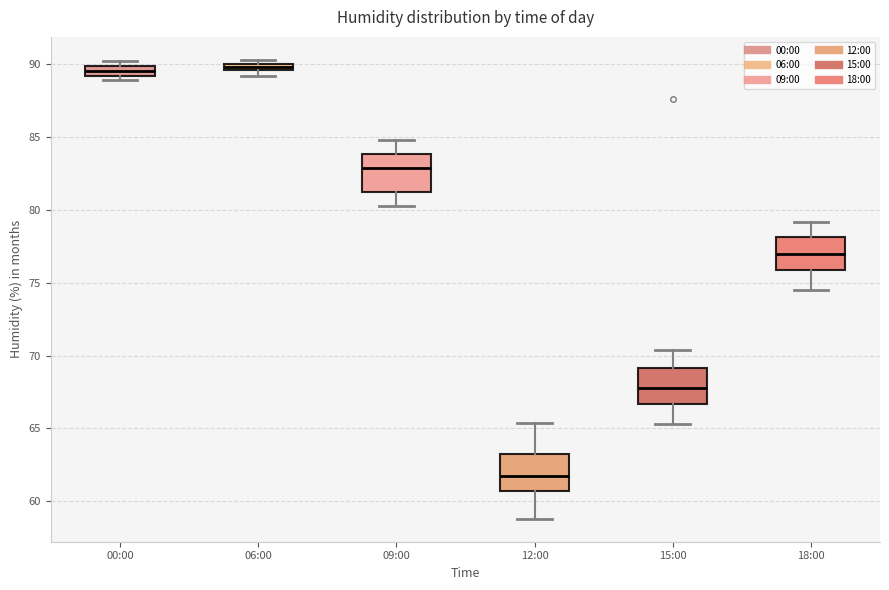

Where is the upper edge of the box for 18:00 on the y-axis? The values are not printed on the chart, so give them approximately, as read against the axis.

78.0